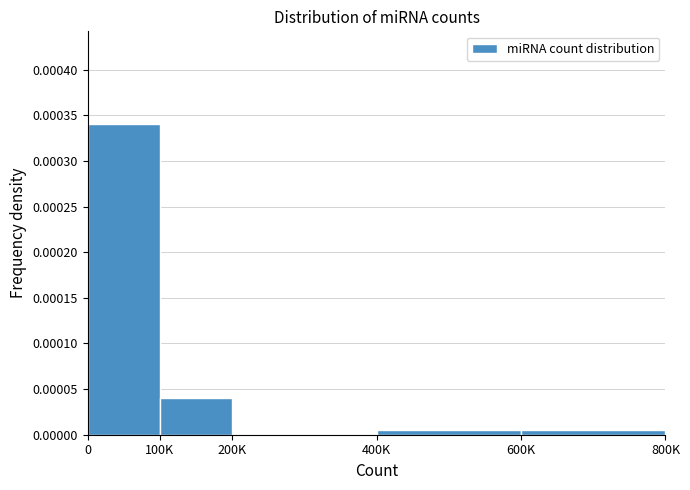

True or false: the data shows 0.0 at 400K.

True